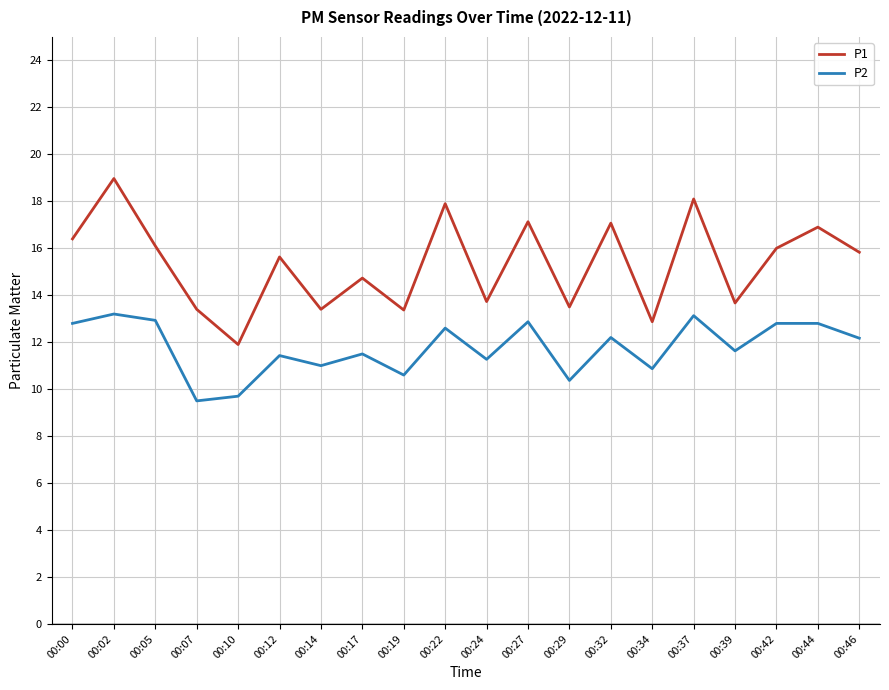

True or false: P2 and P1 intersect in this chart.

False